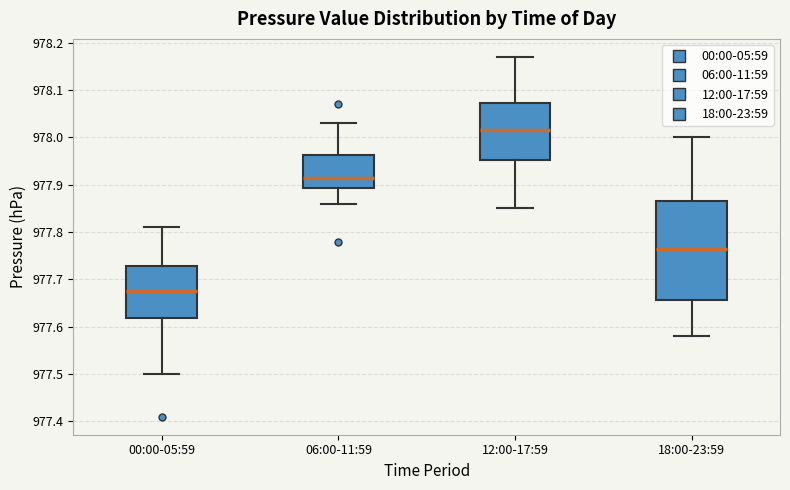

Where does the median line of the box for 00:00-05:59 sit on the y-axis? The values are not printed on the chart, so give them approximately, as read against the axis.

977.68